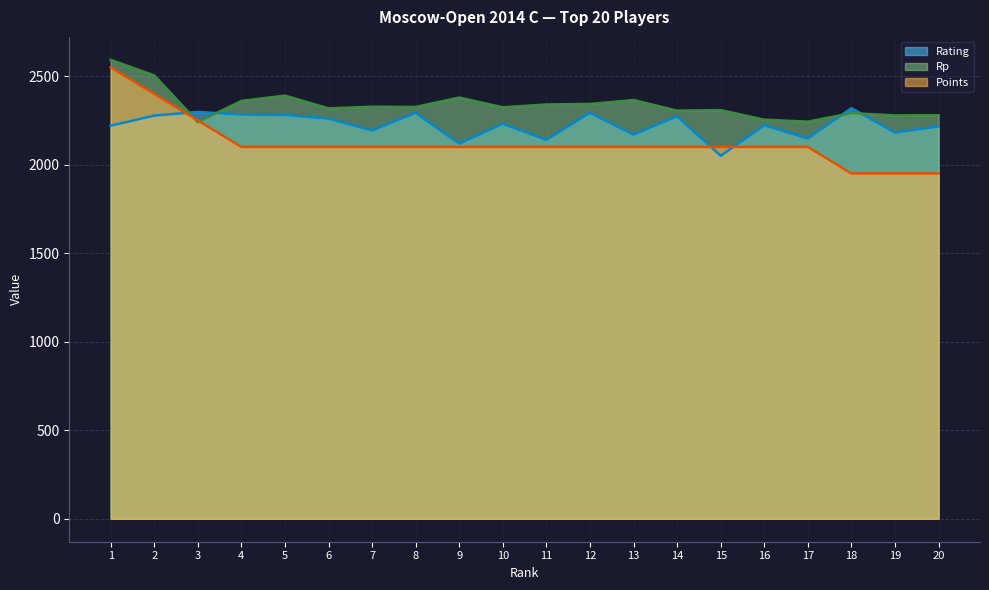

The Points series shows 1950 at 18. True or false?

True